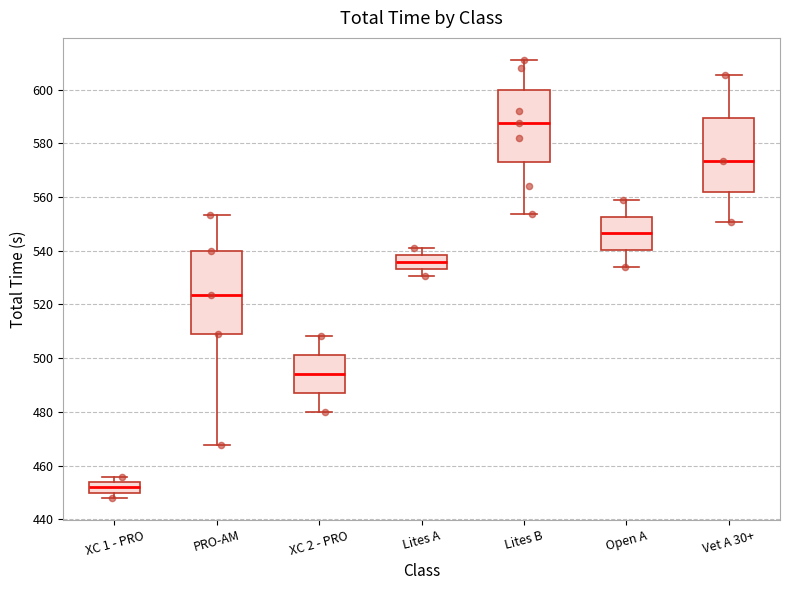

Which box is the tallest, from its lower edge to its upper edge?

PRO-AM